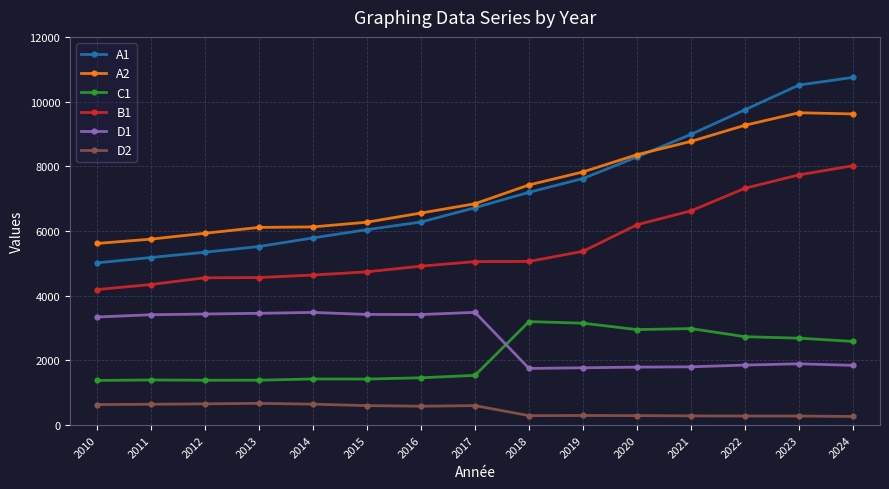

What are all the series names shown in the legend?

A1, A2, C1, B1, D1, D2